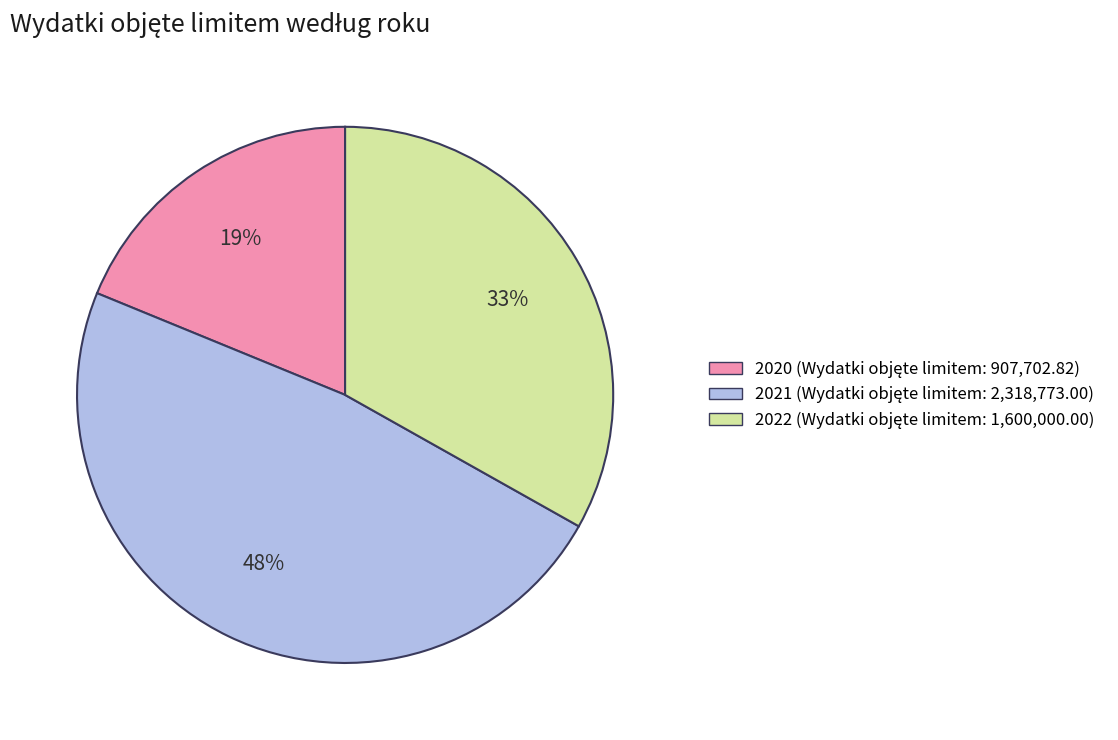

Is 2021 the majority of the pie?

No